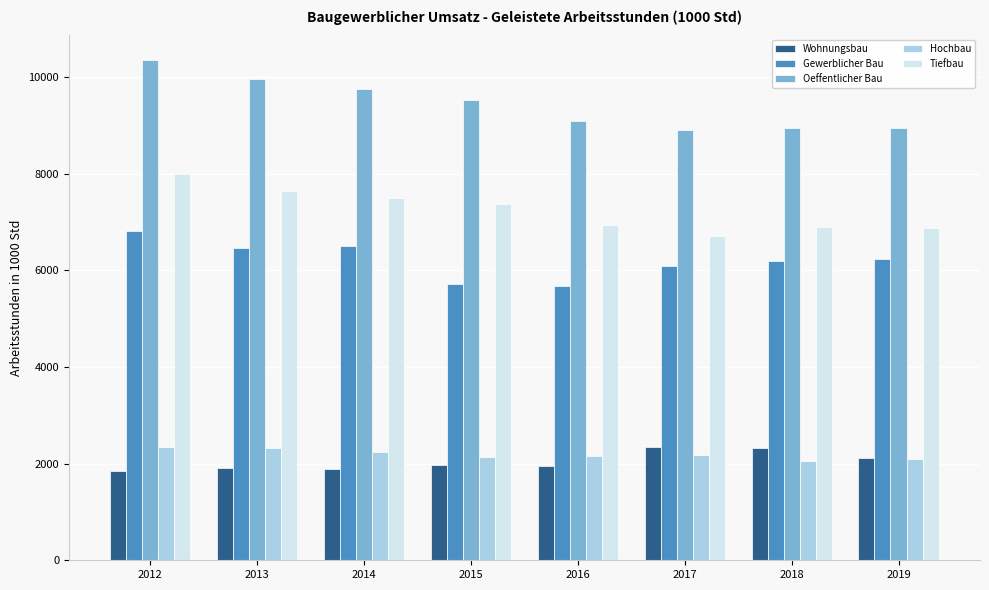

Is the value of Oeffentlicher Bau at 2019 greater than the value of Hochbau at 2015?

Yes